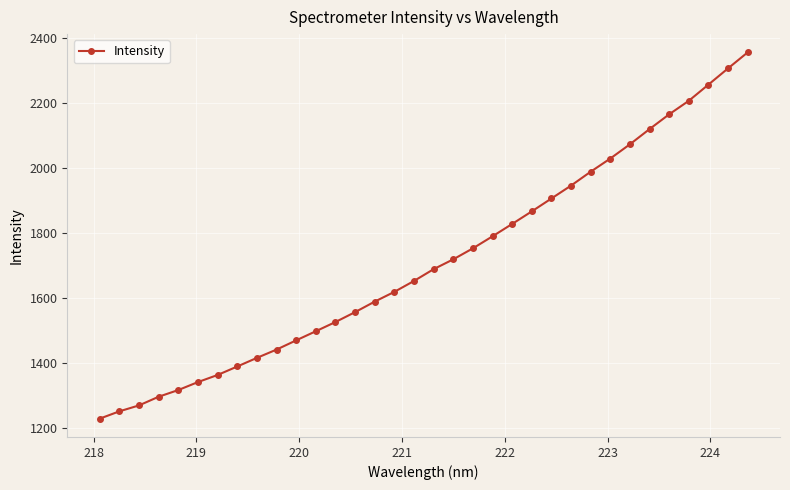

How many data points does each series have?

34